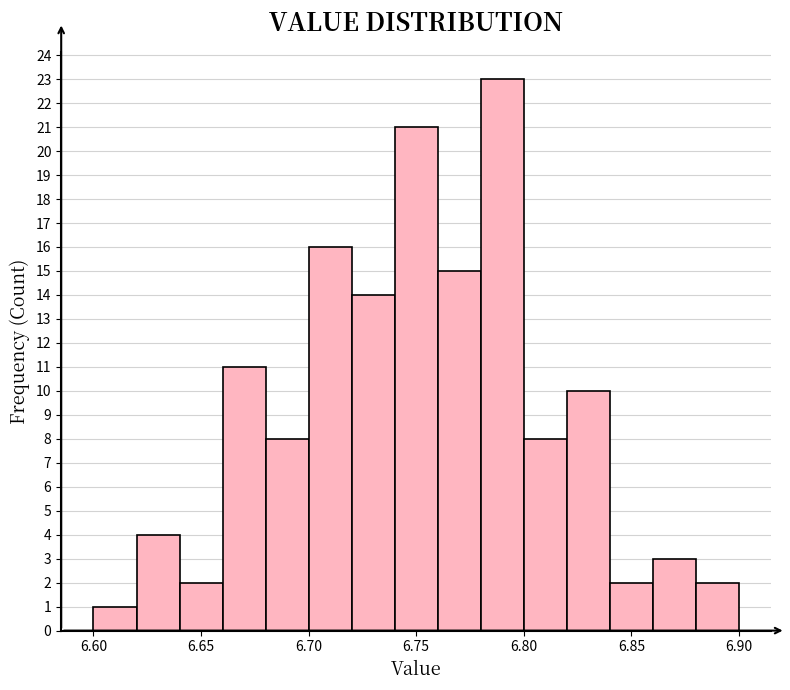

Reading left to right, transcribe this chart: for each bar, give the range it covers on the x-axis and its height. The values are not printed on the chart, so give them approximately, as read against the axis.

6.60 to 6.62: 1
6.62 to 6.64: 4
6.64 to 6.66: 2
6.66 to 6.68: 11
6.68 to 6.70: 8
6.70 to 6.72: 16
6.72 to 6.74: 14
6.74 to 6.76: 21
6.76 to 6.78: 15
6.78 to 6.80: 23
6.80 to 6.82: 8
6.82 to 6.84: 10
6.84 to 6.86: 2
6.86 to 6.88: 3
6.88 to 6.90: 2